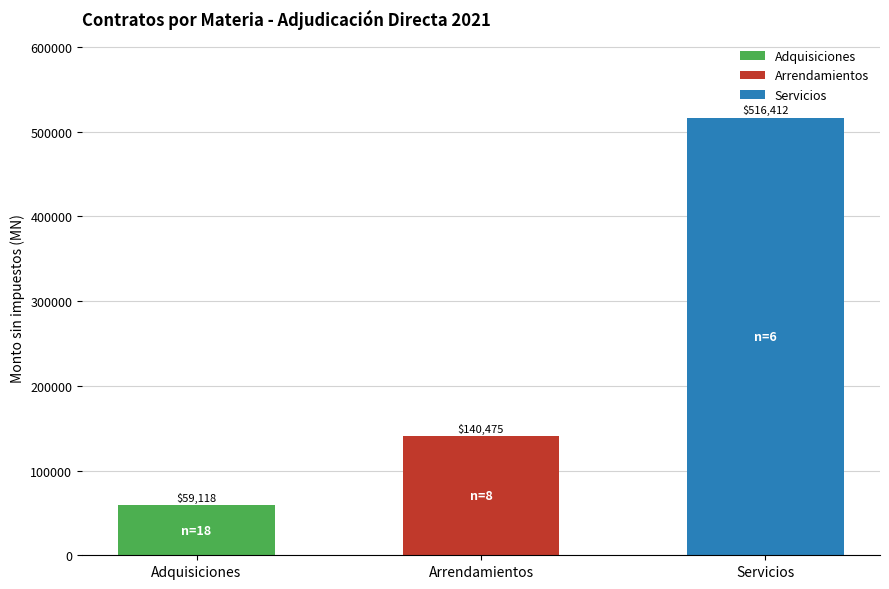

What is the sum of the values at Arrendamientos and Adquisiciones?

199592.8